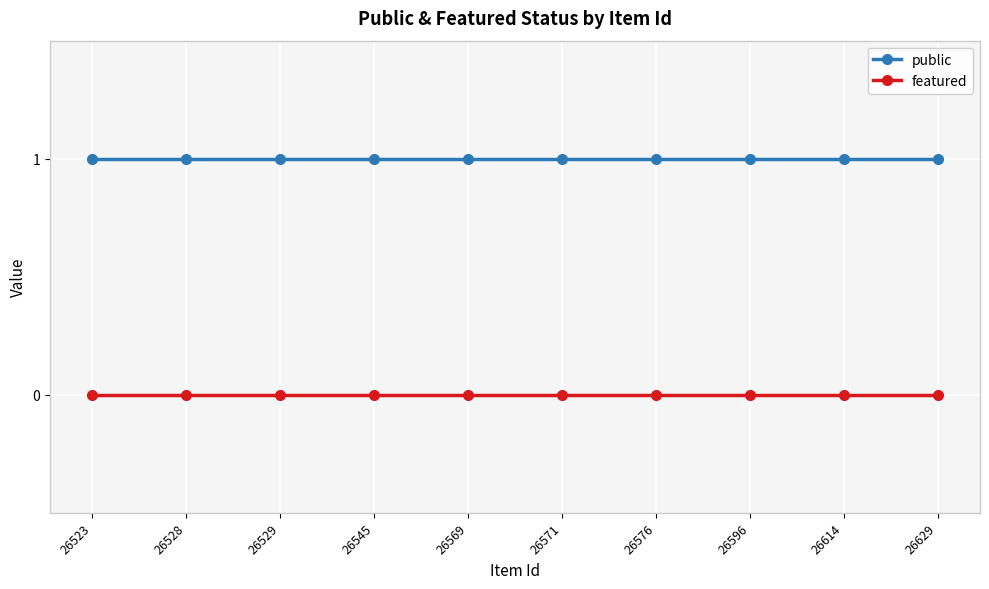

What is the value of the public point at the 2nd from the left?

1